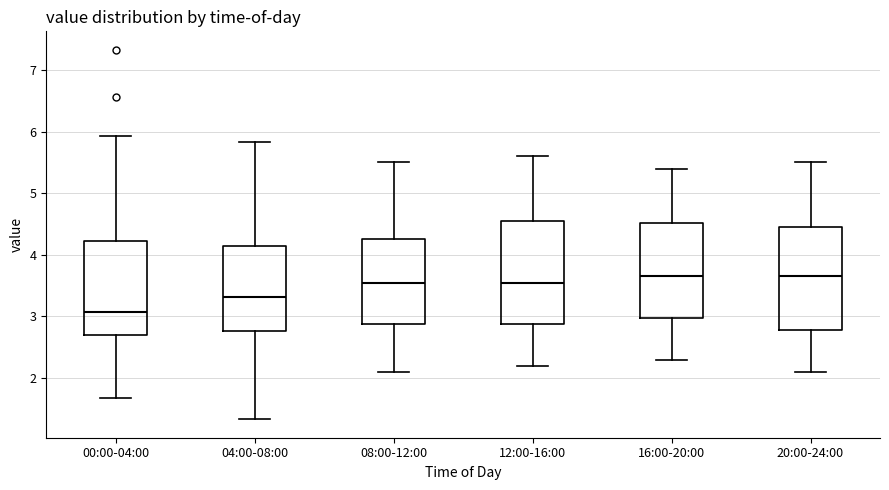

Reading left to right, transcribe this box plot: for each box, give where its median line is, the range the box spans, and where its two whiskers end, as read against the y-axis. The values are not printed on the chart, so give them approximately, as read against the axis.

00:00-04:00: median 3.1, box 2.7 to 4.2, whiskers 1.7 to 5.9
04:00-08:00: median 3.3, box 2.8 to 4.1, whiskers 1.3 to 5.8
08:00-12:00: median 3.6, box 2.9 to 4.3, whiskers 2.1 to 5.5
12:00-16:00: median 3.6, box 2.9 to 4.6, whiskers 2.2 to 5.6
16:00-20:00: median 3.7, box 3.0 to 4.5, whiskers 2.3 to 5.4
20:00-24:00: median 3.7, box 2.8 to 4.5, whiskers 2.1 to 5.5